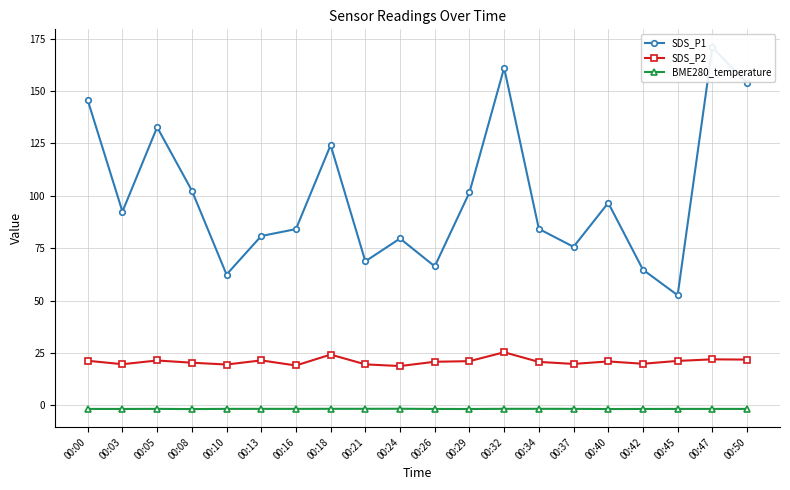

Where is BME280_temperature nearest to the value -1?

00:24